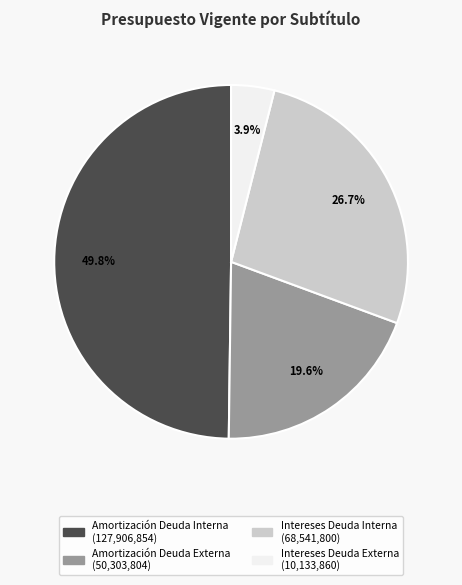

To the nearest percent, what portion does Intereses Deuda Externa represent?

4%